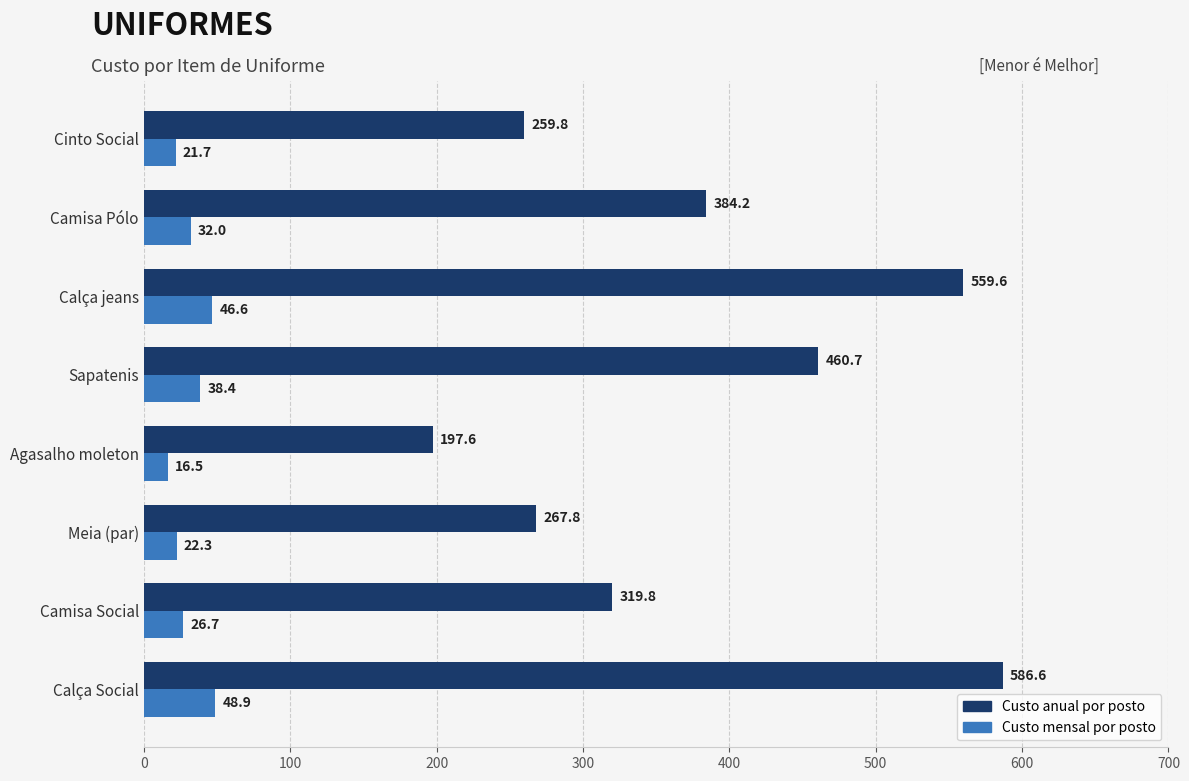

What is the difference between the maximum and minimum values in the Custo mensal por posto series?

32.4